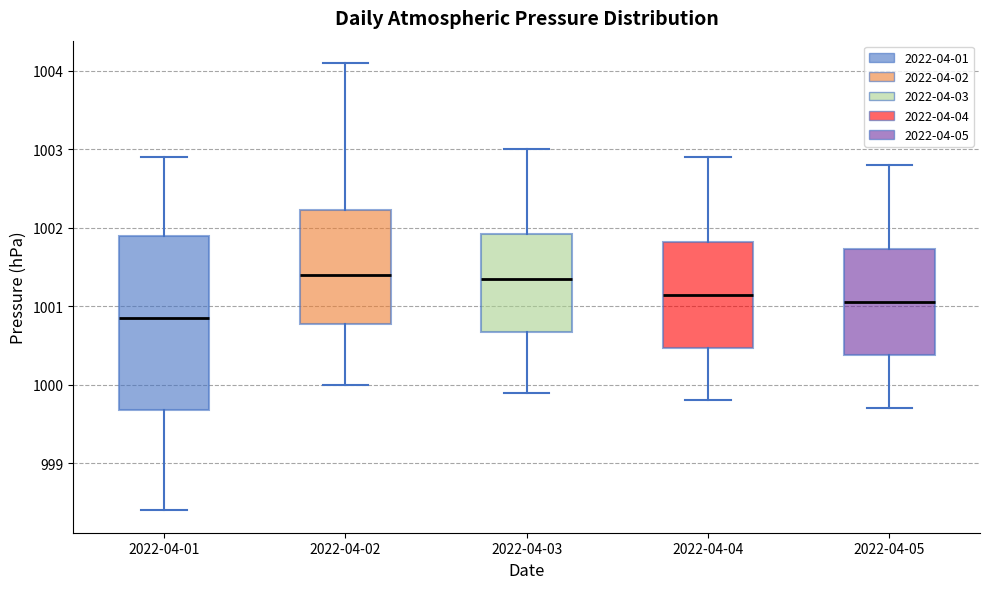

Where does the upper whisker of the box for 2022-04-03 end on the y-axis? The values are not printed on the chart, so give them approximately, as read against the axis.

1003.0